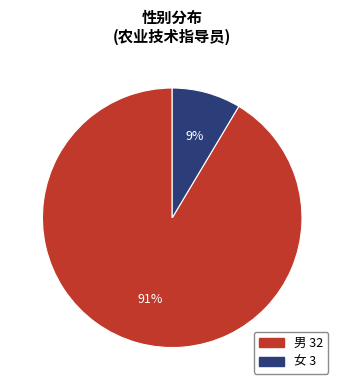

What is the ratio of the value at 女 to the value at 男?

0.1